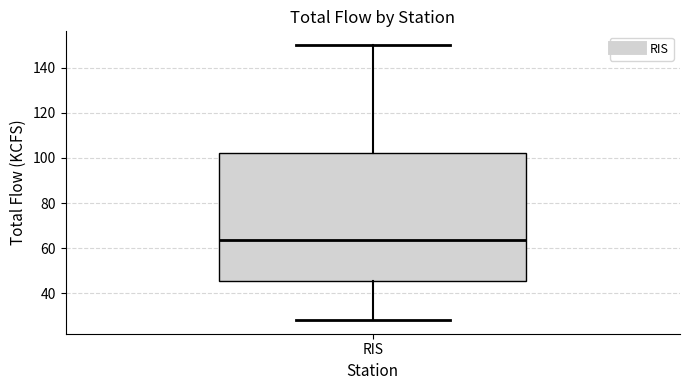

Read this box plot against the y-axis: the position of the median line, the range covered by the box, and the ends of both whiskers. The values are not printed on the chart, so give them approximately, as read against the axis.

median 64, box 46 to 102, whiskers 28 to 150